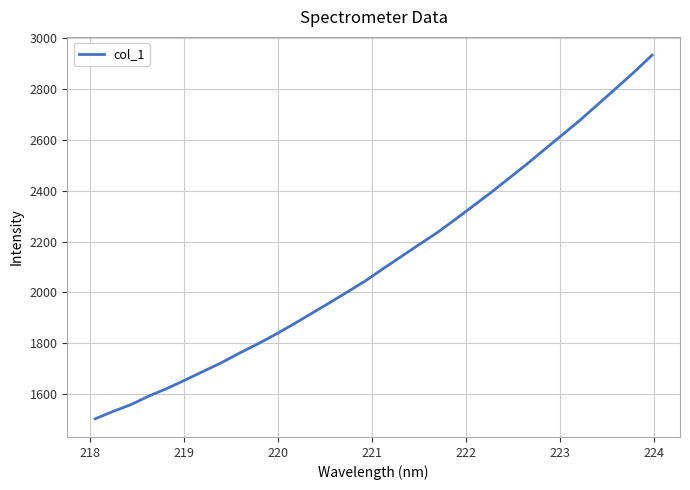

What is the minimum value shown in the chart?

1503.1